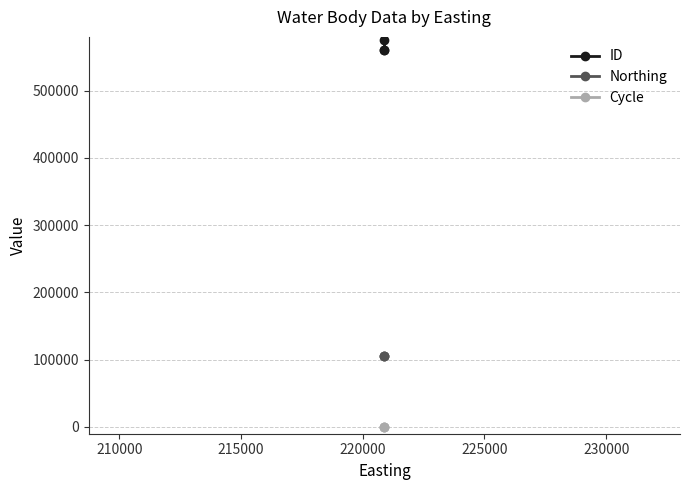

True or false: Northing has a value of 73560 at 210000.

False